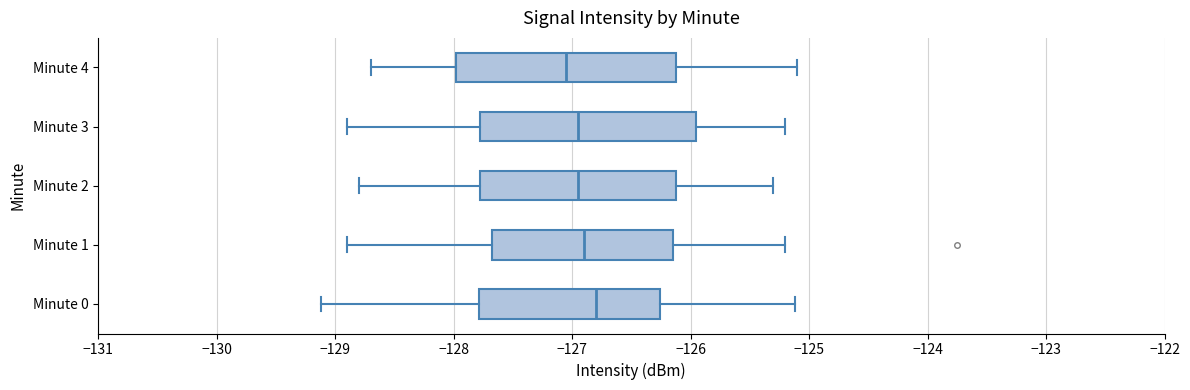

Where is the left edge of the box for Minute 3 on the x-axis? The values are not printed on the chart, so give them approximately, as read against the axis.

-127.8